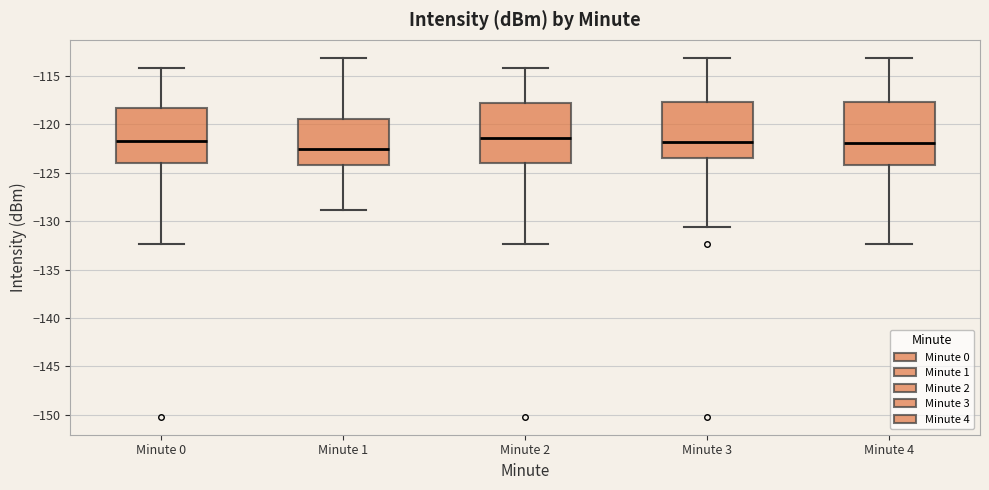

Reading left to right, read every box against the y-axis: the position of its median line, the range the box covers, and the ends of its whiskers. The values are not printed on the chart, so give them approximately, as read against the axis.

Minute 0: median -121.5, box -124.0 to -118.5, whiskers -132.5 to -114.0
Minute 1: median -122.5, box -124.0 to -119.5, whiskers -129.0 to -113.0
Minute 2: median -121.5, box -124.0 to -118.0, whiskers -132.5 to -114.0
Minute 3: median -122.0, box -123.5 to -117.5, whiskers -130.5 to -113.0
Minute 4: median -122.0, box -124.0 to -117.5, whiskers -132.5 to -113.0